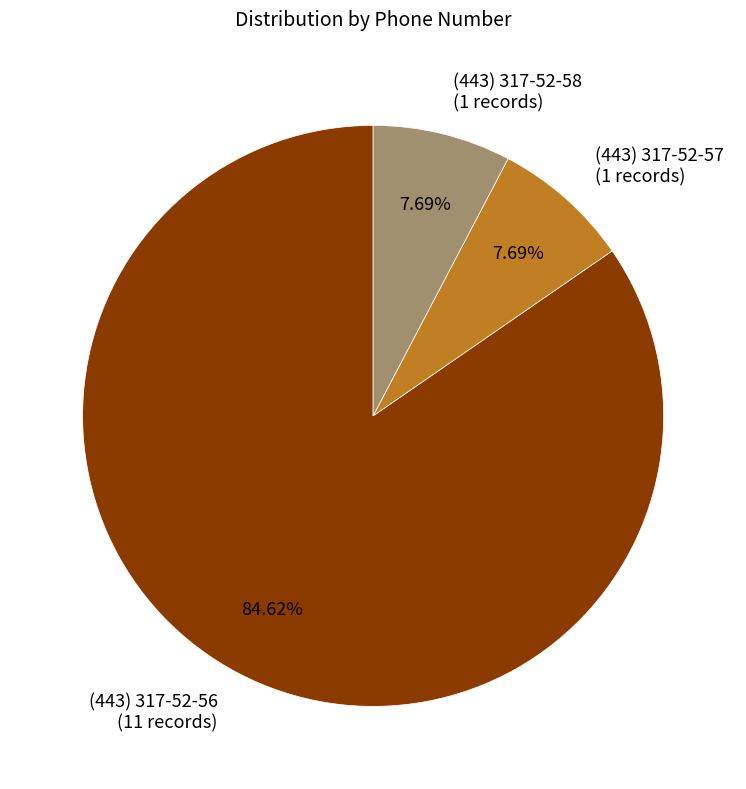

What is the total percentage of (443) 317-52-58 and (443) 317-52-57?

15.4%